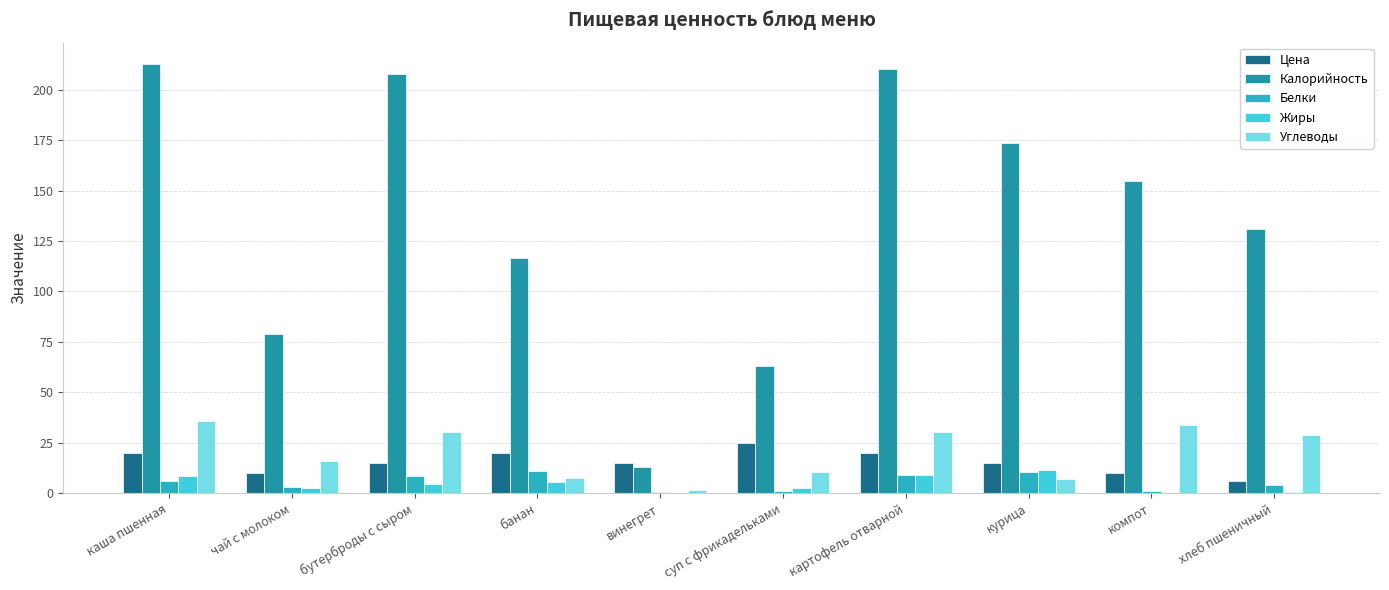

How many Цена values are between 10 and 20?

8